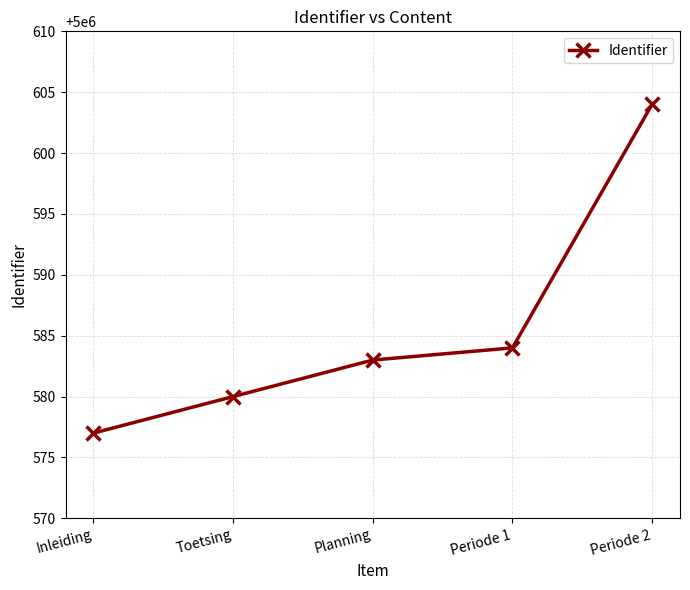

Which label corresponds to the largest value in the chart?

Periode 2